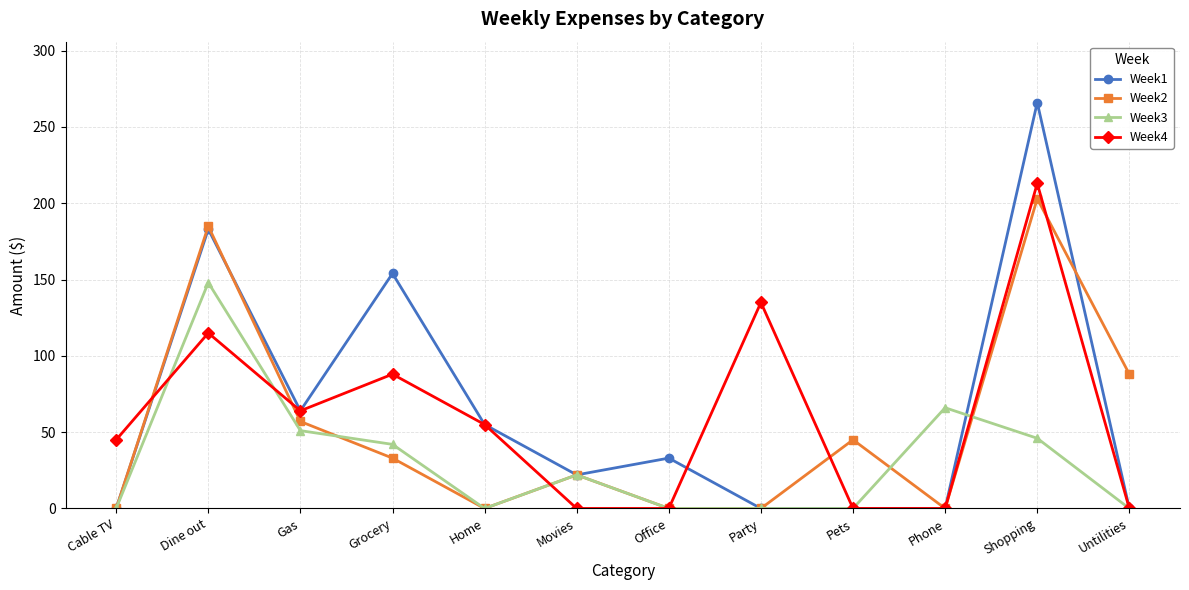

At which label does Week1 first exceed 33?

Dine out